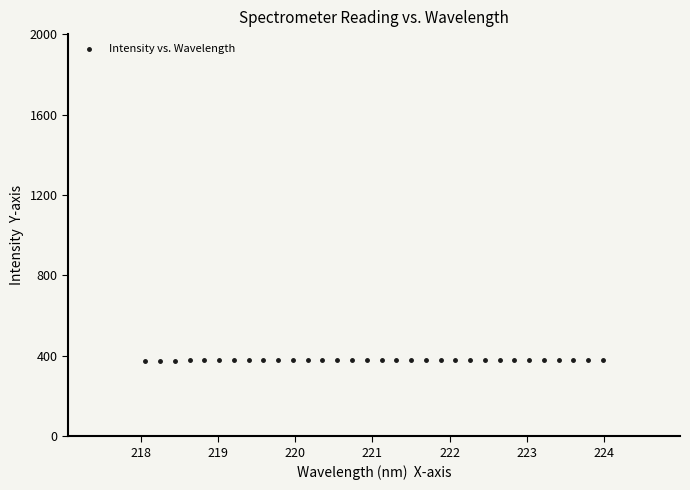

What is the range of X values (max minus min)?

5.9